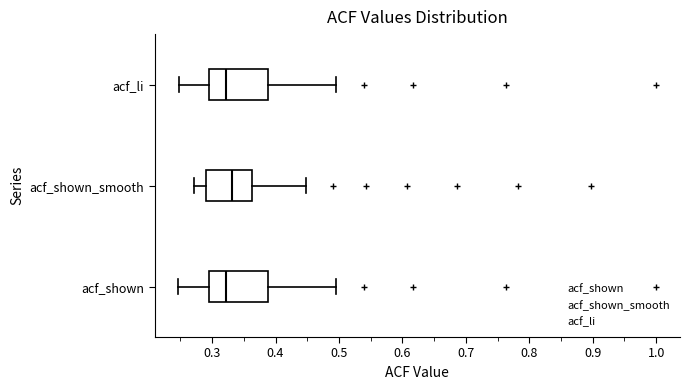

Reading bottom to top, read every box against the x-axis: the position of its median line, the range the box covers, and the ends of its whiskers. The values are not printed on the chart, so give them approximately, as read against the axis.

acf_shown: median 0.32, box 0.30 to 0.39, whiskers 0.25 to 0.50
acf_shown_smooth: median 0.33, box 0.29 to 0.36, whiskers 0.27 to 0.45
acf_li: median 0.32, box 0.29 to 0.39, whiskers 0.25 to 0.50